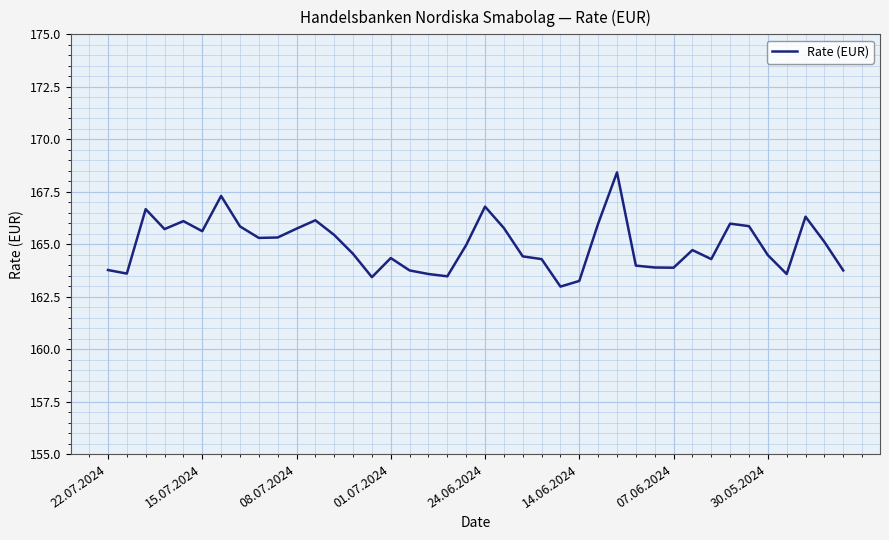

What is the greatest value displayed?

168.4